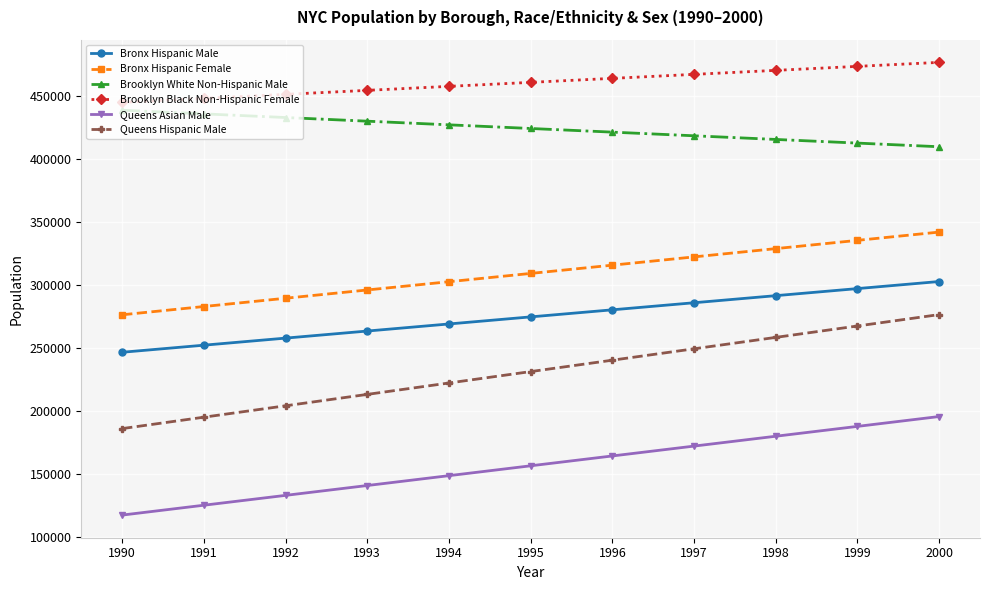

What is the minimum value shown in the chart?

117688